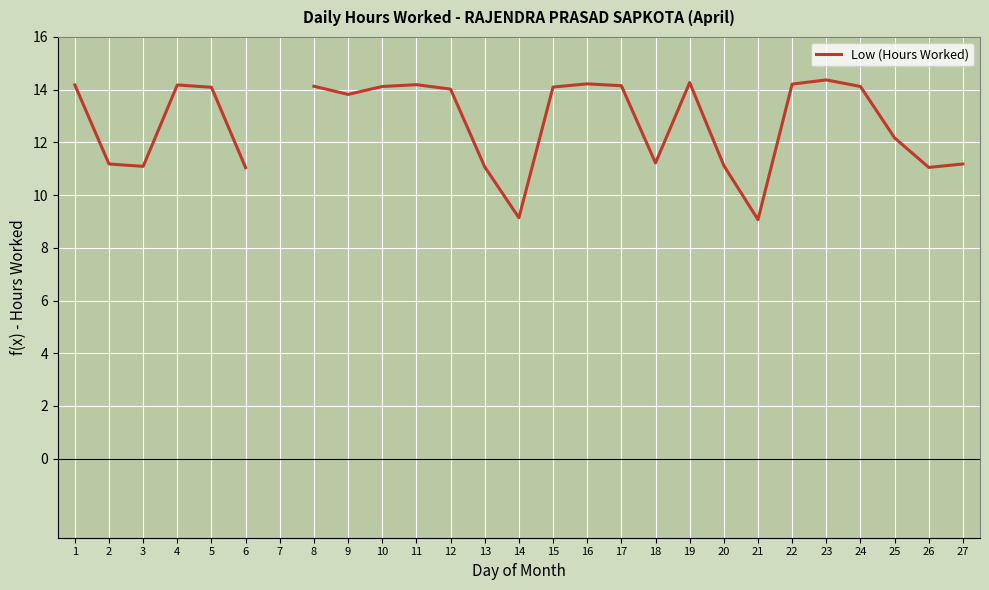

Rank the categories by value from lowest to highest.

21, 14, 6, 26, 13, 3, 20, 2, 27, 18, 25, 9, 12, 5, 15, 10, 8, 17, 1, 4, 7, 24, 11, 22, 16, 19, 23